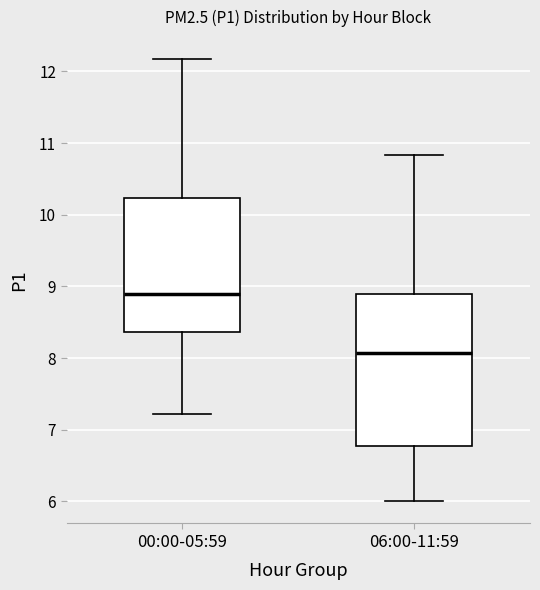

Reading left to right, read every box against the y-axis: the position of its median line, the range the box covers, and the ends of its whiskers. The values are not printed on the chart, so give them approximately, as read against the axis.

00:00-05:59: median 8.9, box 8.4 to 10.2, whiskers 7.2 to 12.2
06:00-11:59: median 8.1, box 6.8 to 8.9, whiskers 6.0 to 10.8